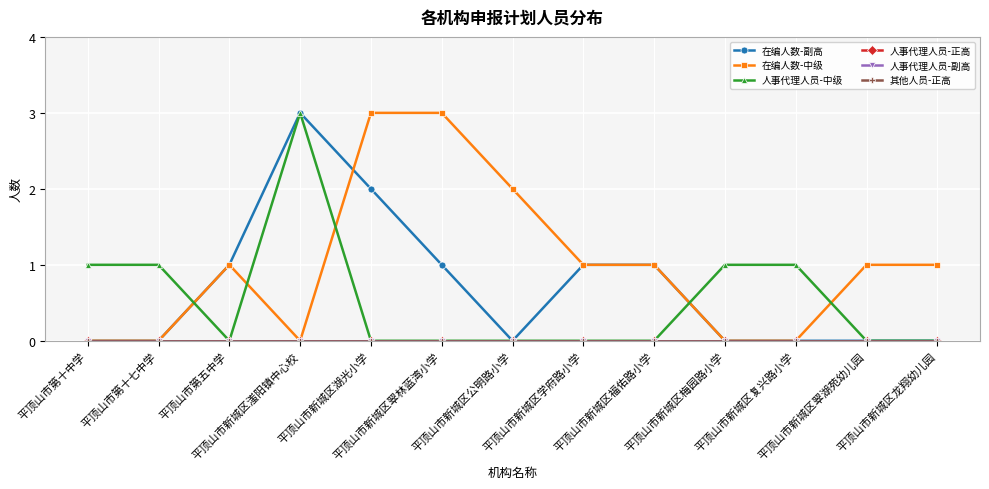

Reading right to left, transcribe all the data shown in this chart.

在编人数-副高: 0	0	0	0	1	1	0	1	2	3	1	0	0
在编人数-中级: 1	1	0	0	1	1	2	3	3	0	1	0	0
人事代理人员-中级: 0	0	1	1	0	0	0	0	0	3	0	1	1
人事代理人员-正高: 0	0	0	0	0	0	0	0	0	0	0	0	0
人事代理人员-副高: 0	0	0	0	0	0	0	0	0	0	0	0	0
其他人员-正高: 0	0	0	0	0	0	0	0	0	0	0	0	0